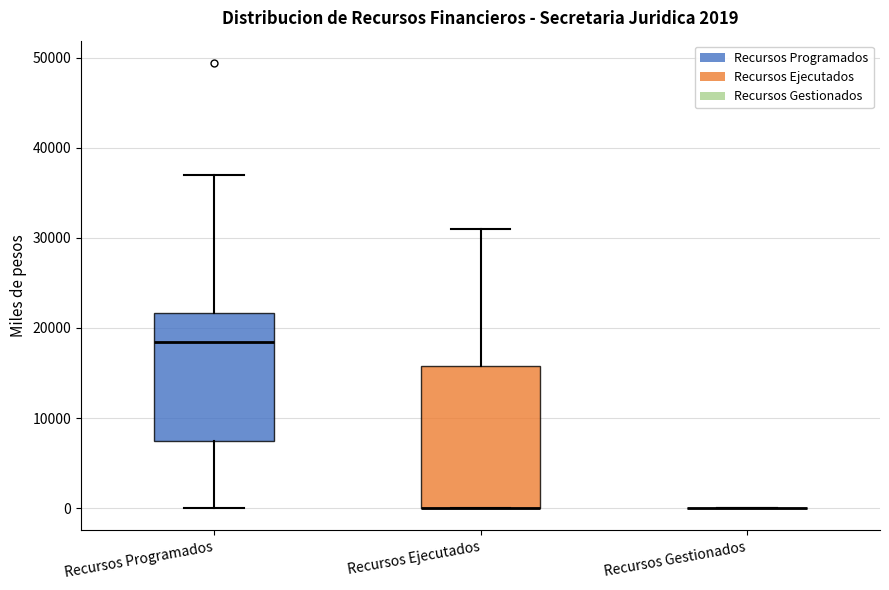

Reading left to right, read every box against the y-axis: the position of its median line, the range the box covers, and the ends of its whiskers. The values are not printed on the chart, so give them approximately, as read against the axis.

Recursos Programados: median 18000, box 8000 to 22000, whiskers 0 to 37000
Recursos Ejecutados: median 0 (drawn on the box's lower edge), box 0 to 16000, whiskers 0 to 31000
Recursos Gestionados: box collapsed to a line at 0, whiskers 0 to 0